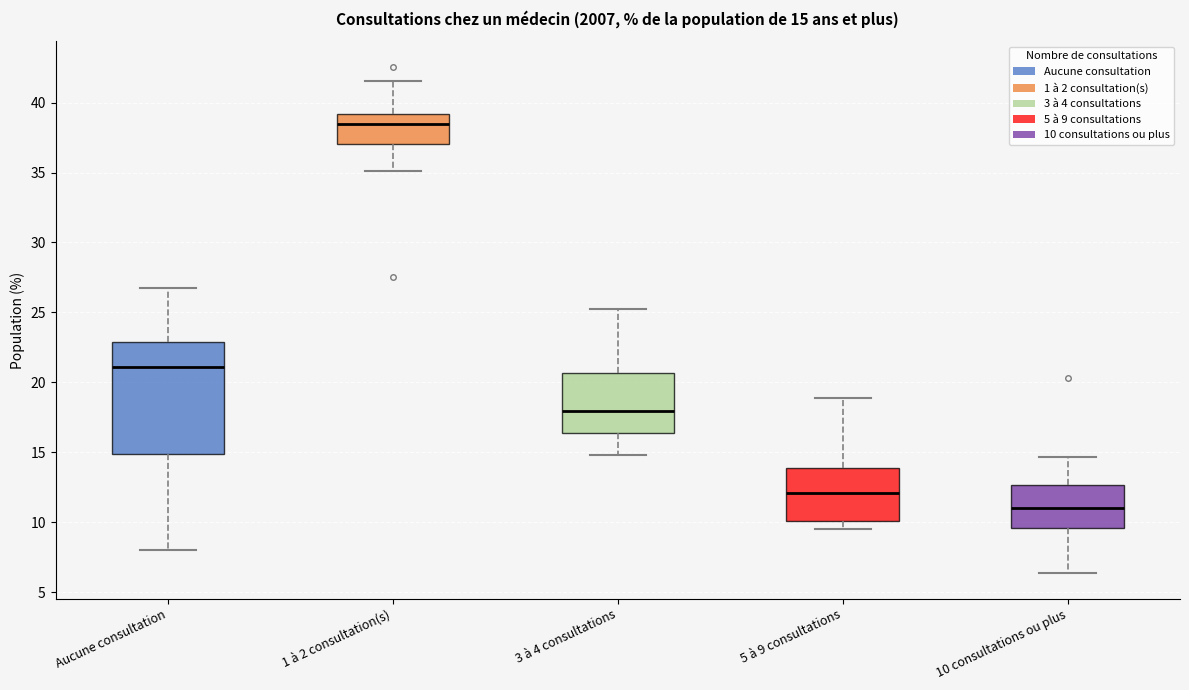

Which box's median line is the lowest?

10 consultations ou plus